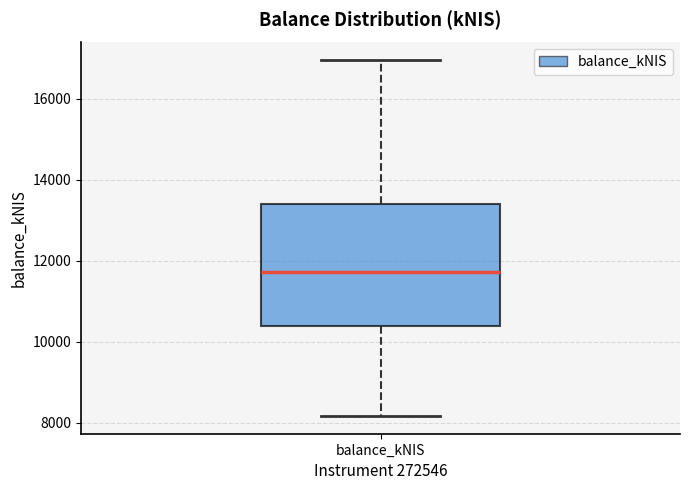

Transcribe this box plot: give where the median line is, the range the box spans, and where the two whiskers end, as read against the y-axis. The values are not printed on the chart, so give them approximately, as read against the axis.

median 11800, box 10400 to 13400, whiskers 8200 to 17000